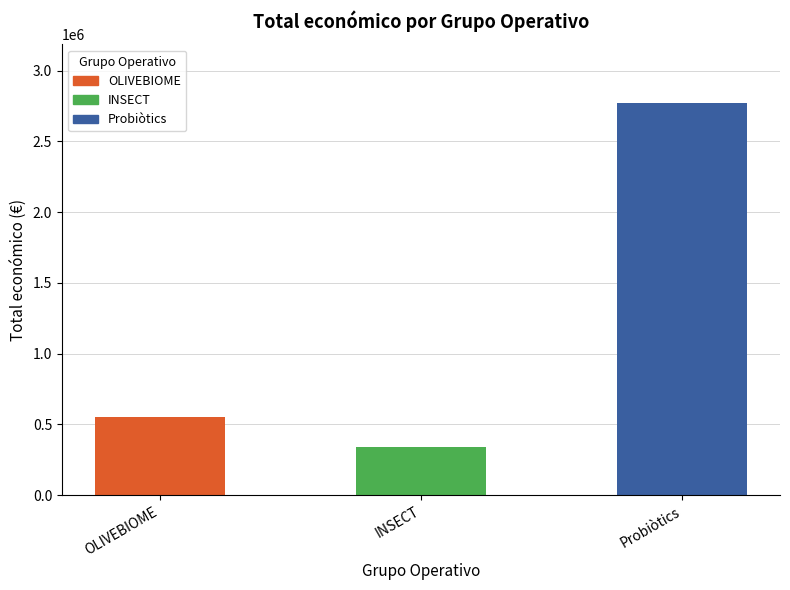

What is the greatest value displayed?

2769359